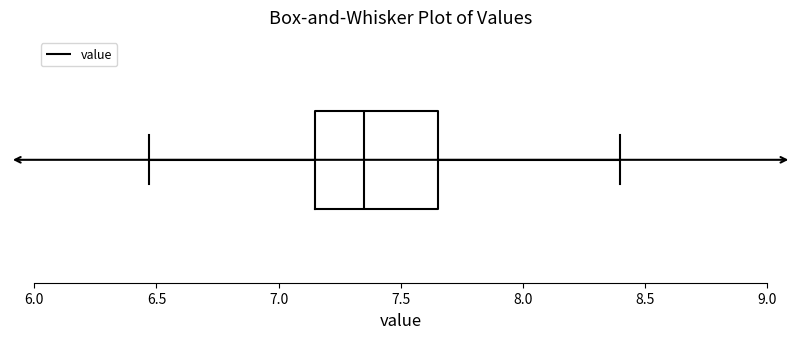

Read this box plot against the x-axis: the position of the median line, the range covered by the box, and the ends of both whiskers. The values are not printed on the chart, so give them approximately, as read against the axis.

median 7.35, box 7.15 to 7.65, whiskers 6.45 to 8.40